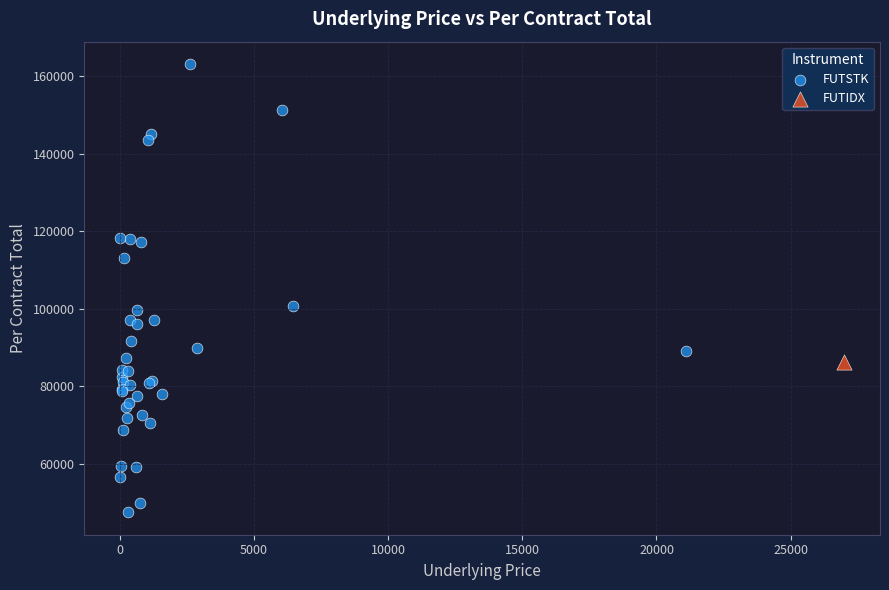

What are all the series names shown in the legend?

FUTSTK, FUTIDX